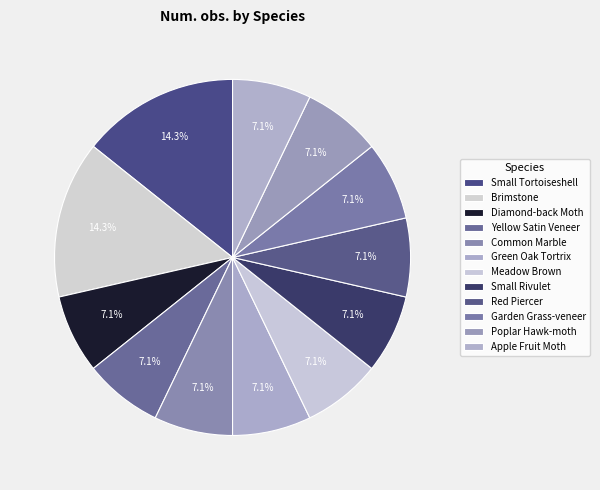

The Meadow Brown slice represents 1% of the pie. True or false?

False